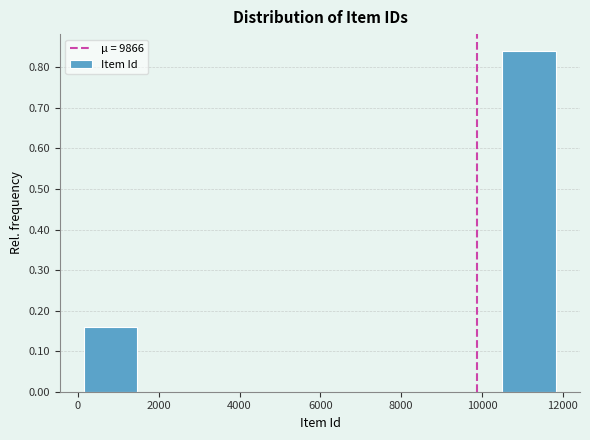

Over which range of the x-axis is the bar tallest?

10600 to 12000